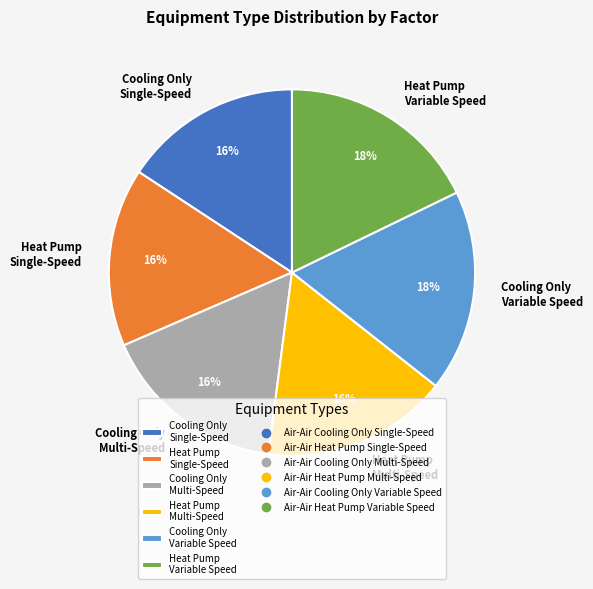

To the nearest percent, what portion does Heat Pump Single-Speed represent?

16%